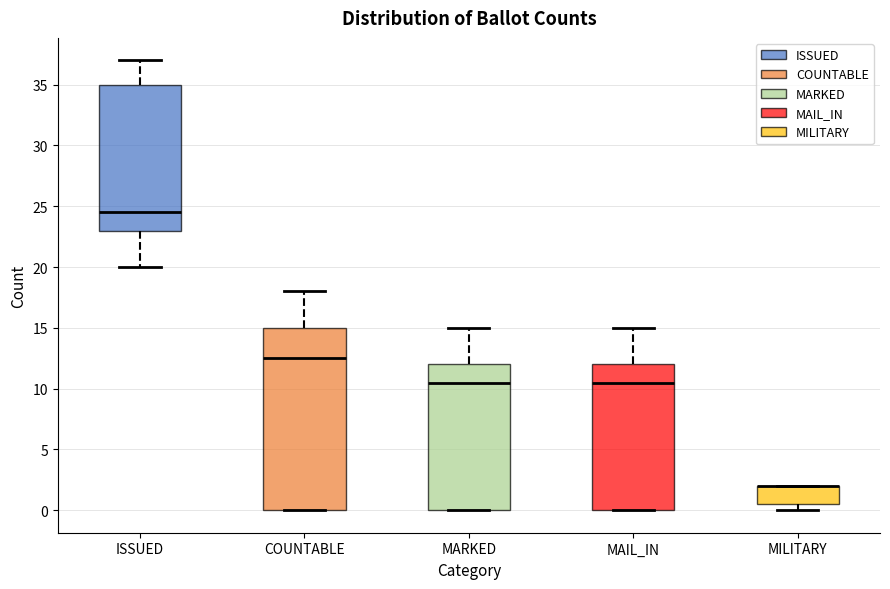

Reading left to right, read every box against the y-axis: the position of its median line, the range the box covers, and the ends of its whiskers. The values are not printed on the chart, so give them approximately, as read against the axis.

ISSUED: median 24.5, box 23.0 to 35.0, whiskers 20.0 to 37.0
COUNTABLE: median 12.5, box 0.0 to 15.0, whiskers 0.0 to 18.0
MARKED: median 10.5, box 0.0 to 12.0, whiskers 0.0 to 15.0
MAIL_IN: median 10.5, box 0.0 to 12.0, whiskers 0.0 to 15.0
MILITARY: median 2.0 (drawn on the box's upper edge), box 0.5 to 2.0, whiskers 0.0 to 2.0